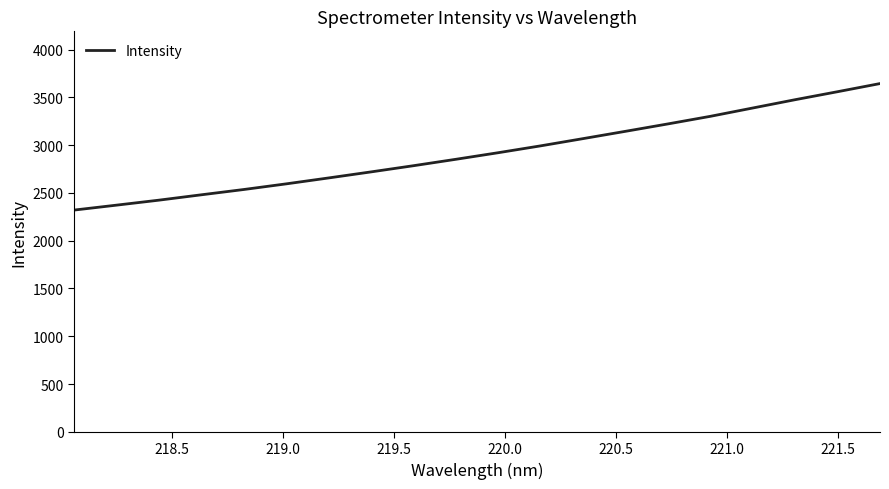

True or false: there are more than 2 points higher than both neighbors.

False